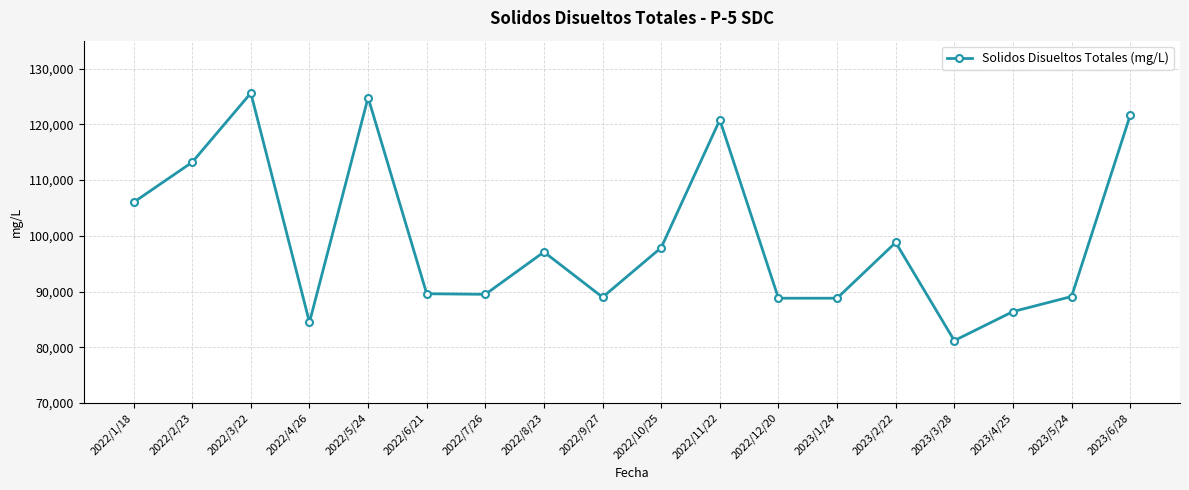

Does the chart have visible grid lines?

Yes